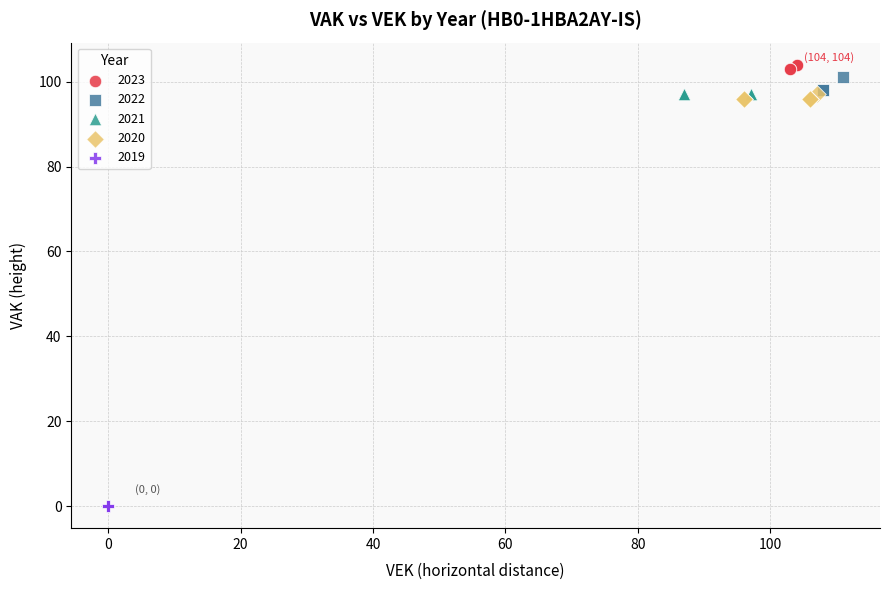

Which series reaches the maximum Y coordinate?

2023